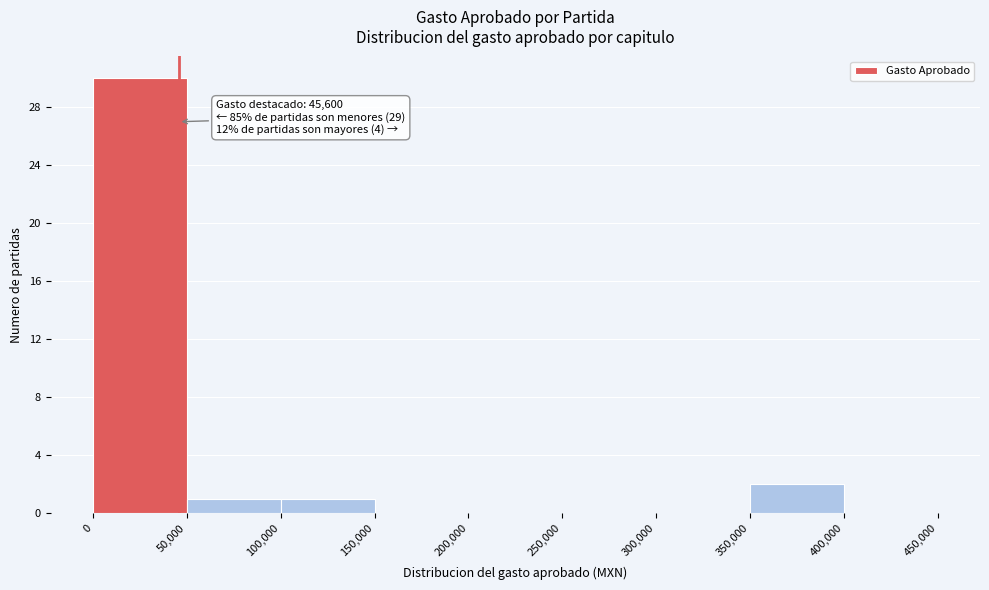

Over which range of the x-axis is the bar tallest?

0 to 50,000